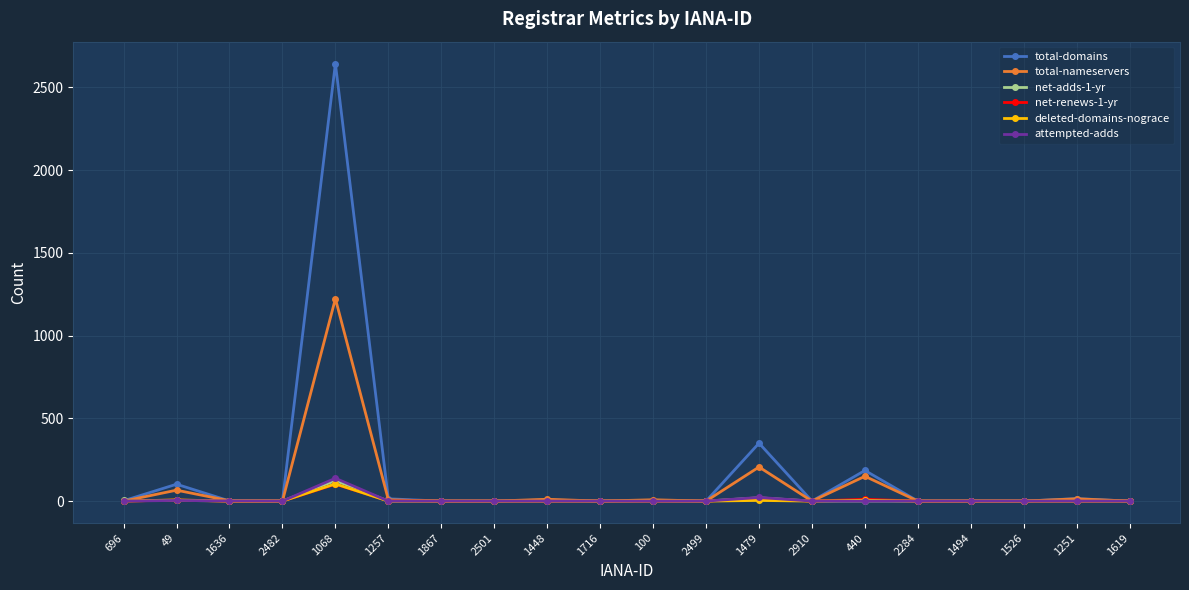

Which series has the largest range (max minus min)?

total-domains